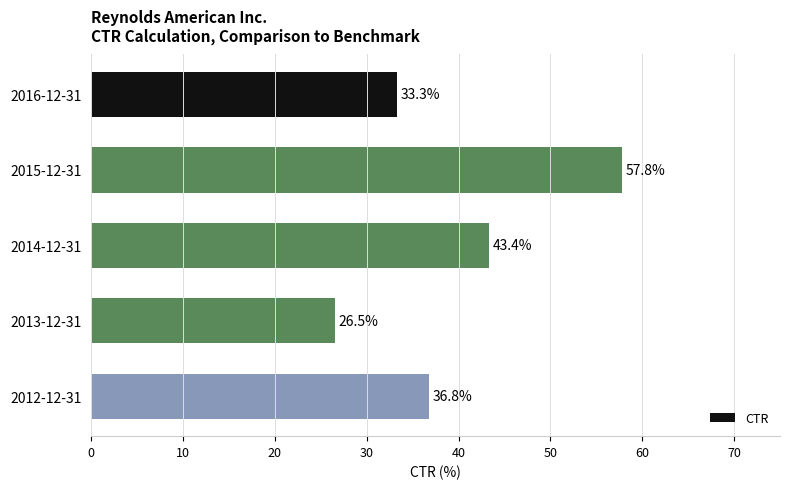

Reading top to bottom, list all the values displayed in this chart.

33.3	57.8	43.4	26.5	36.8